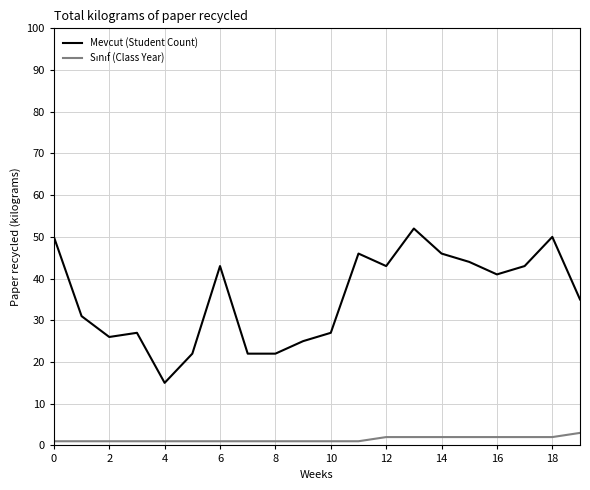

What is the greatest value displayed?

52